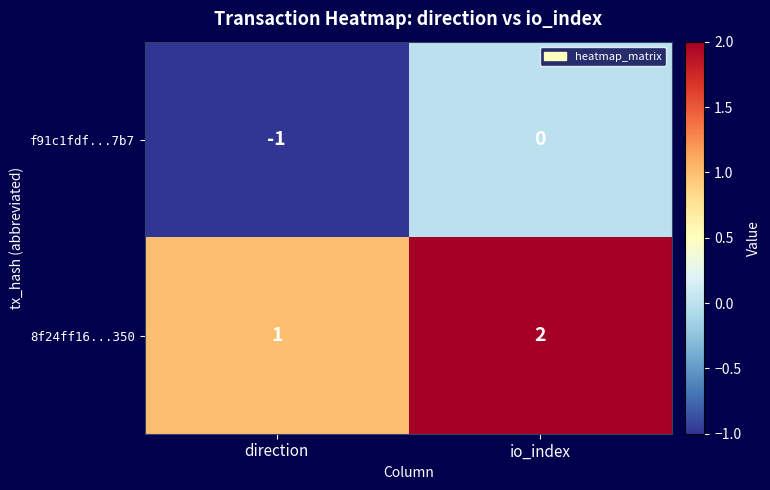

At which label is 8f24ff16...350 closest to 1?

direction